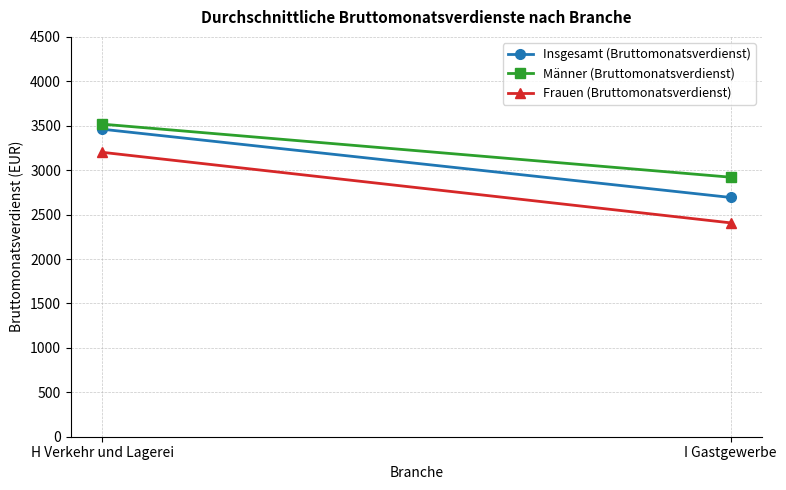

Reading left to right, extract all data points from this chart.

Insgesamt (Bruttomonatsverdienst): 3461	2693
Männer (Bruttomonatsverdienst): 3518	2921
Frauen (Bruttomonatsverdienst): 3201	2407